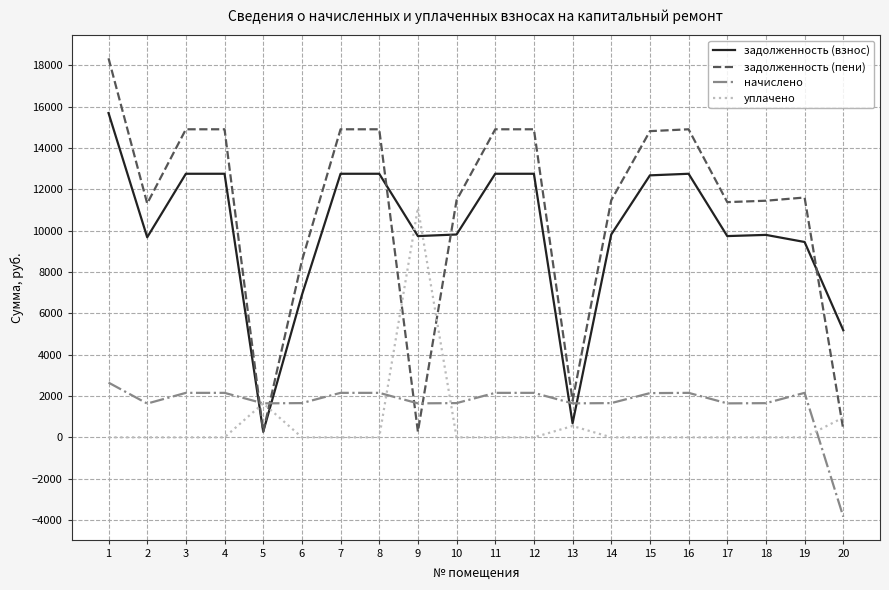

True or false: начислено has a value of 1642.7 at 5.

True